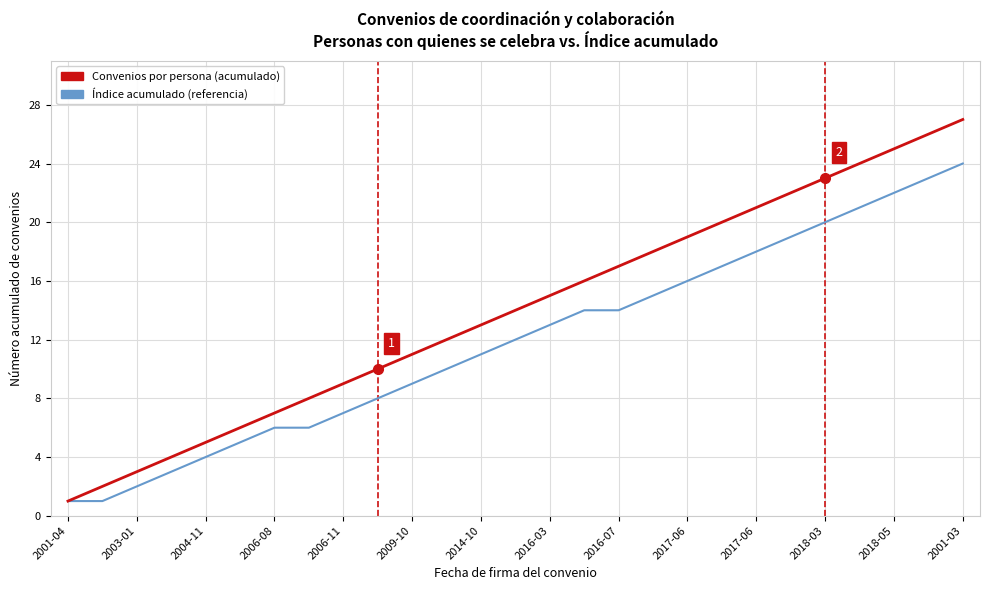

Which series has the widest spread of values?

Convenios por persona (acumulado)